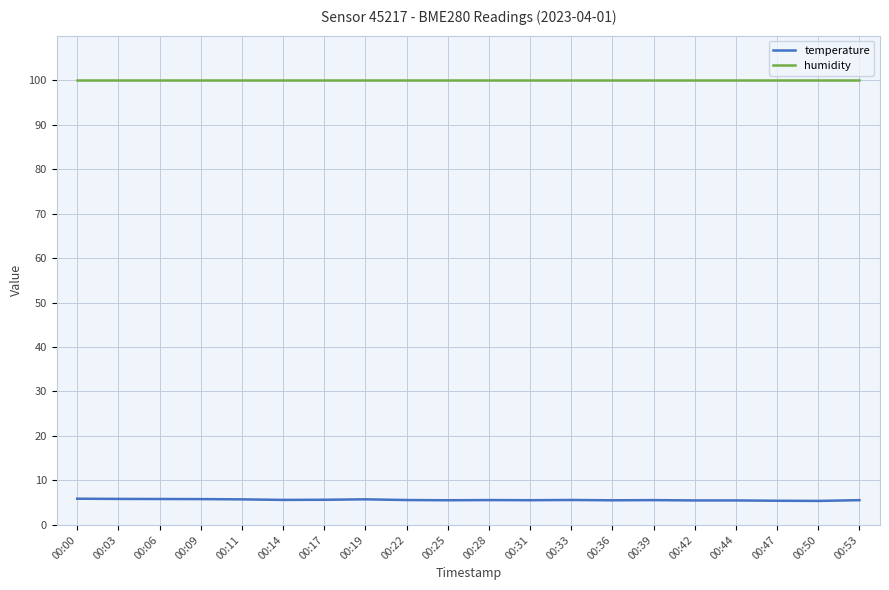

The value of temperature at 00:11 is 5.8. True or false?

True